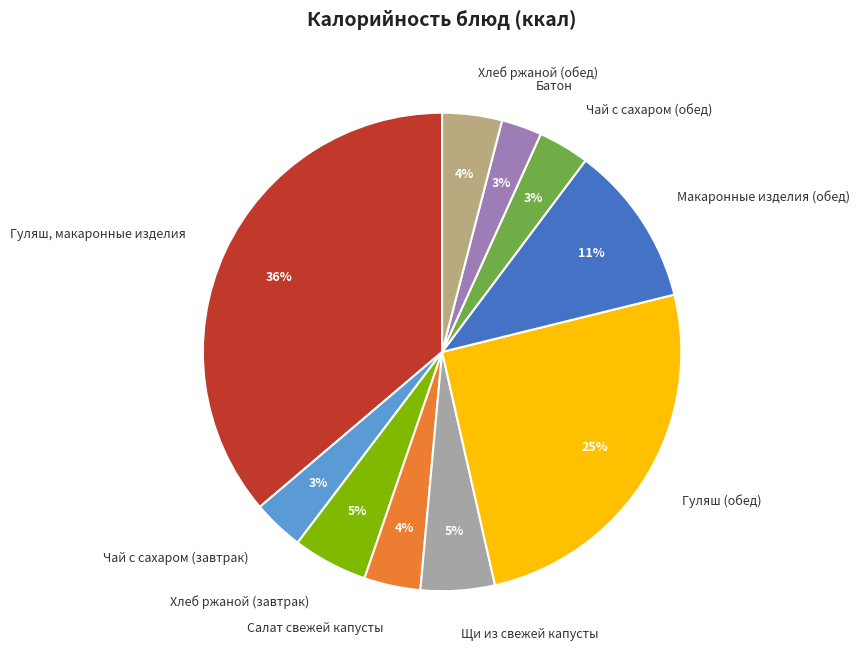

To the nearest percent, what portion does Батон represent?

3%